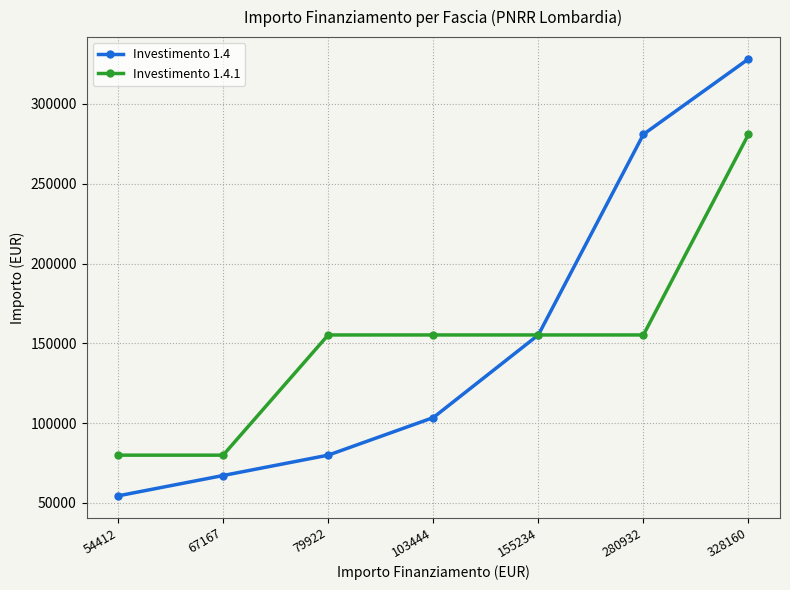

At which category does the chart reach its minimum across all series?

54412